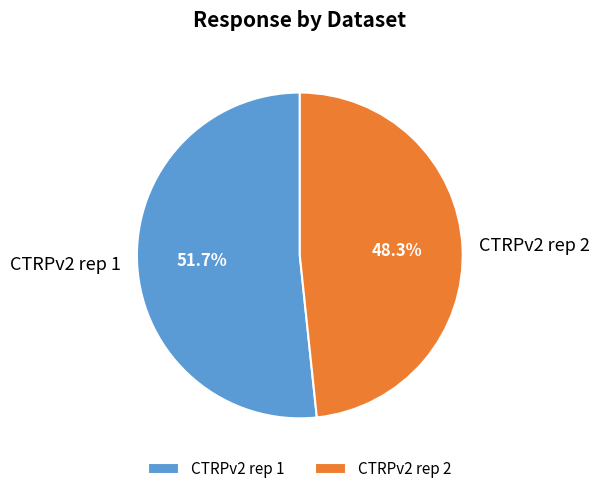

Is CTRPv2 rep 2 the majority of the pie?

No